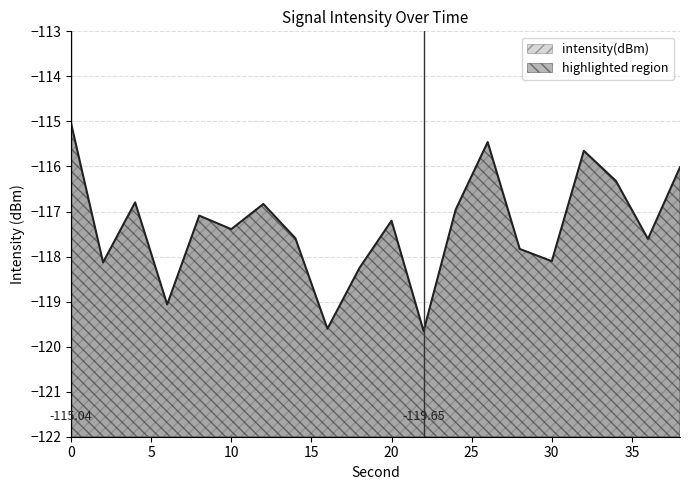

Where is the first local minimum?

2